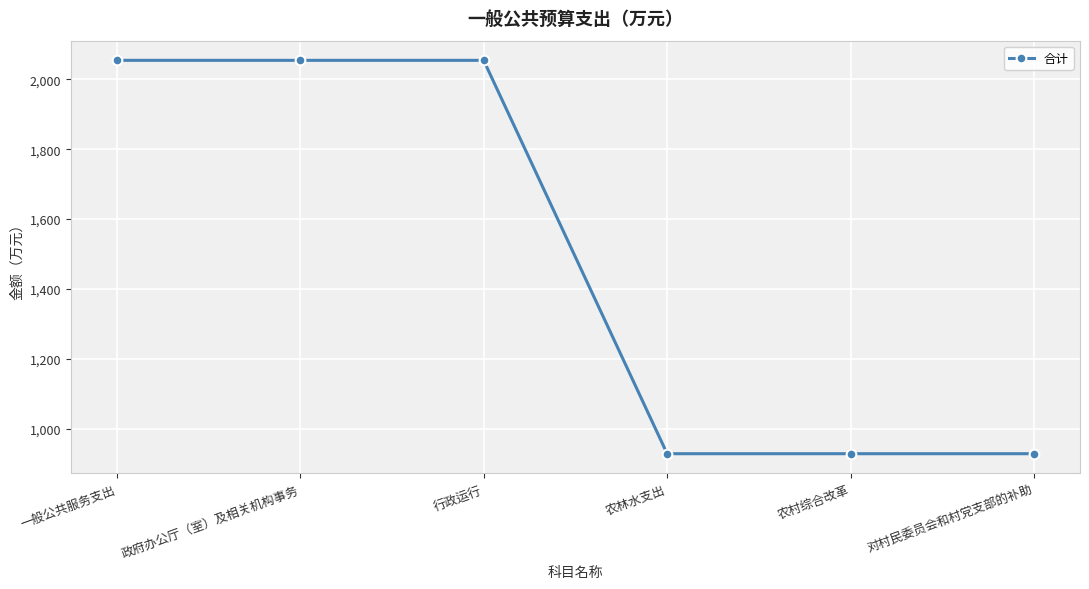

True or false: the data shows 630.7 at 对村民委员会和村党支部的补助.

False